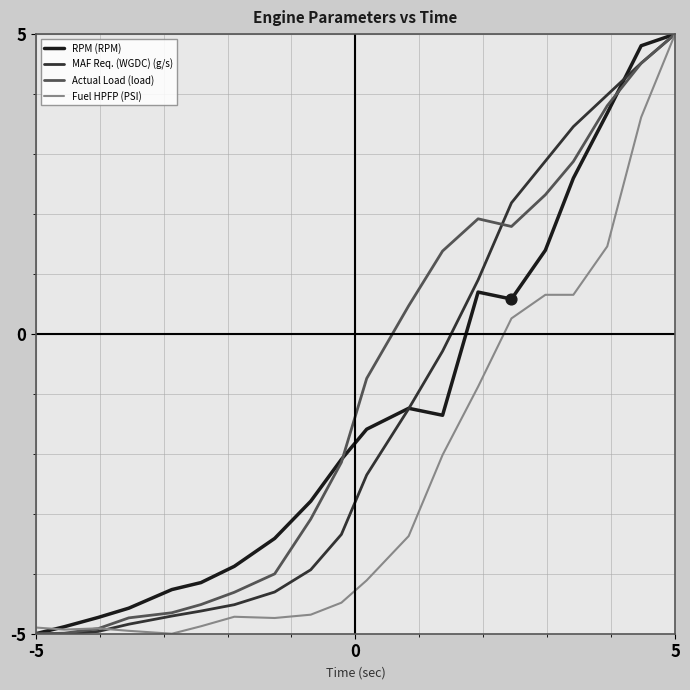

What is the maximum value shown in the chart?

5.0